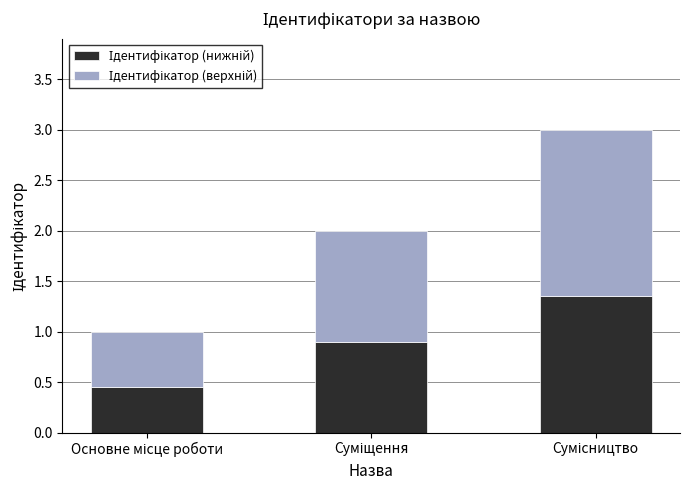

Count the number of categories in the chart.

3